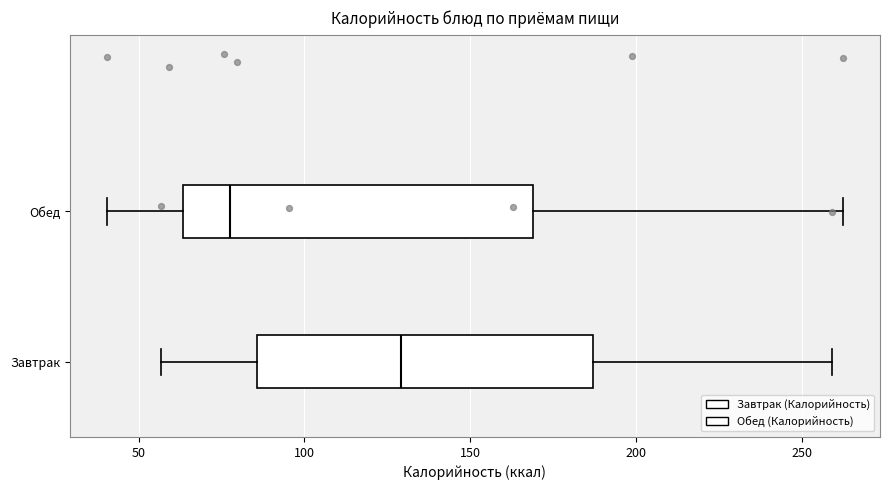

Reading bottom to top, transcribe this box plot: for each box, give where its median line is, the range the box spans, and where its two whiskers end, as read against the x-axis. The values are not printed on the chart, so give them approximately, as read against the axis.

Завтрак: median 130, box 85 to 185, whiskers 55 to 260
Обед: median 80, box 65 to 170, whiskers 40 to 260